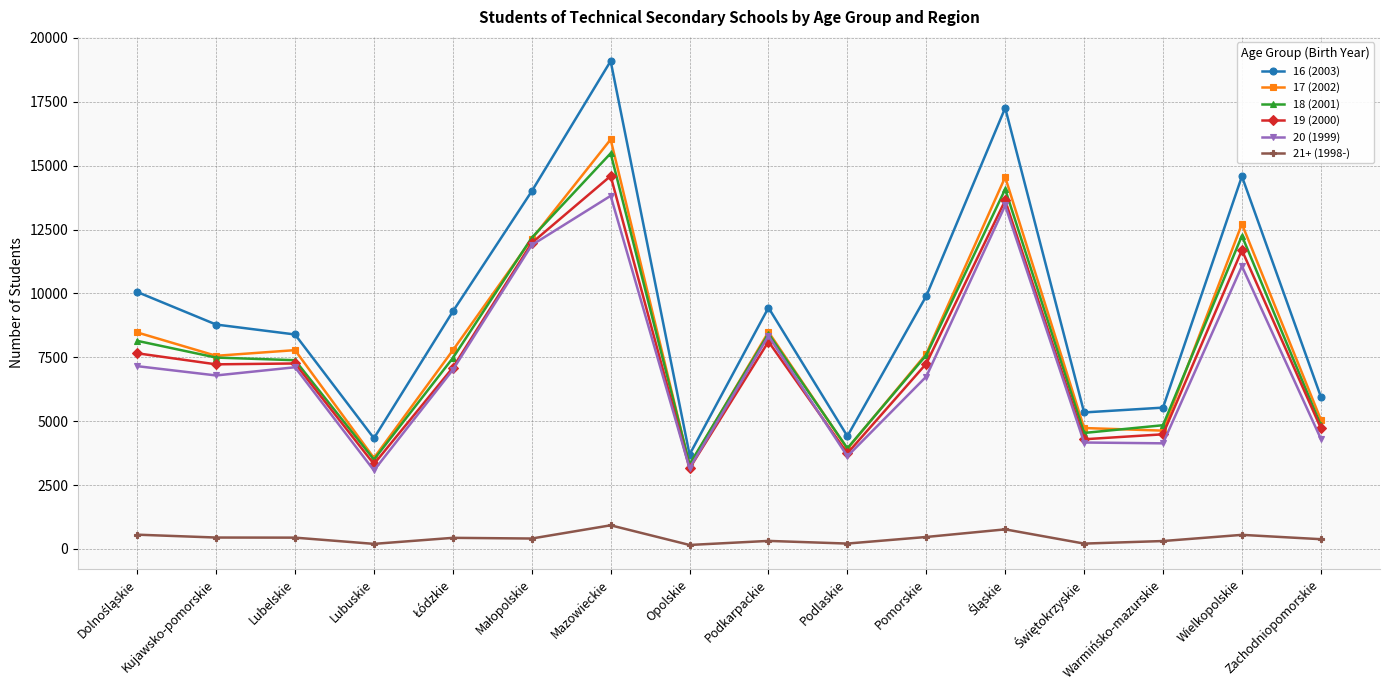

The 20 (1999) series shows 4314 at Zachodniopomorskie. True or false?

True